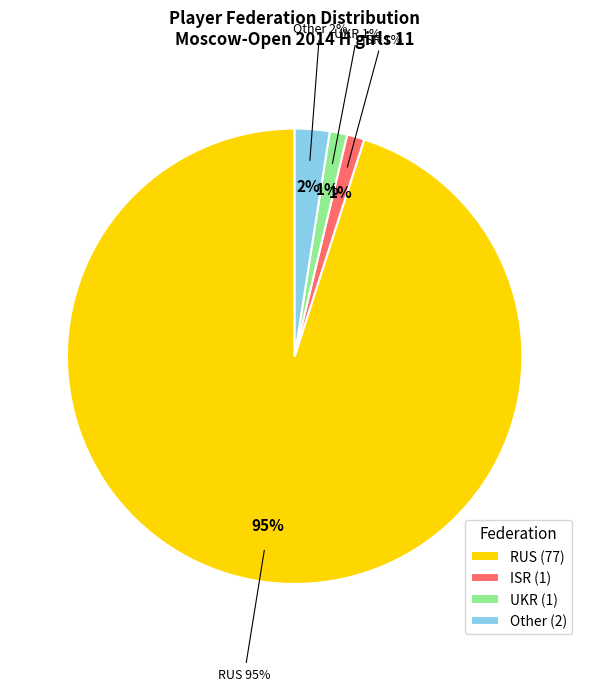

What is the largest slice in the pie chart?

RUS